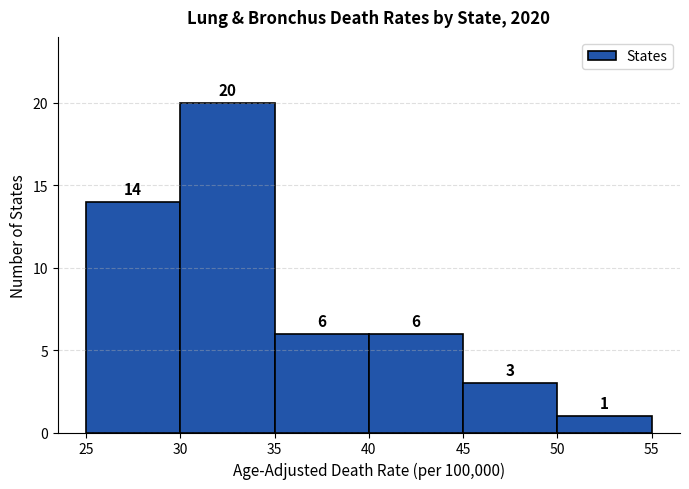

How tall is the bar that spans 30 to 35 on the x-axis?

20